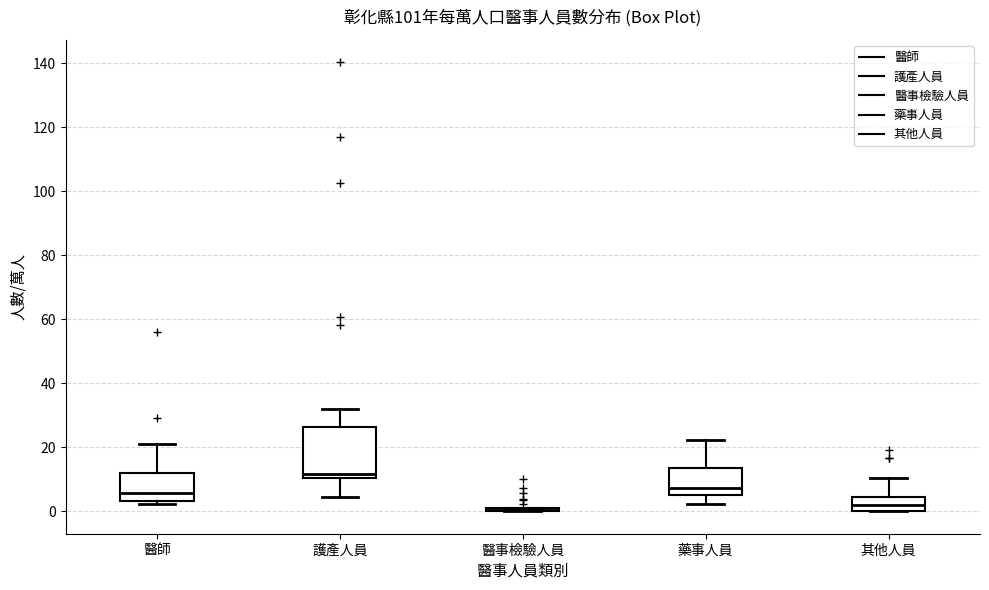

Where does the median line of the box for 其他人員 sit on the y-axis? The values are not printed on the chart, so give them approximately, as read against the axis.

2